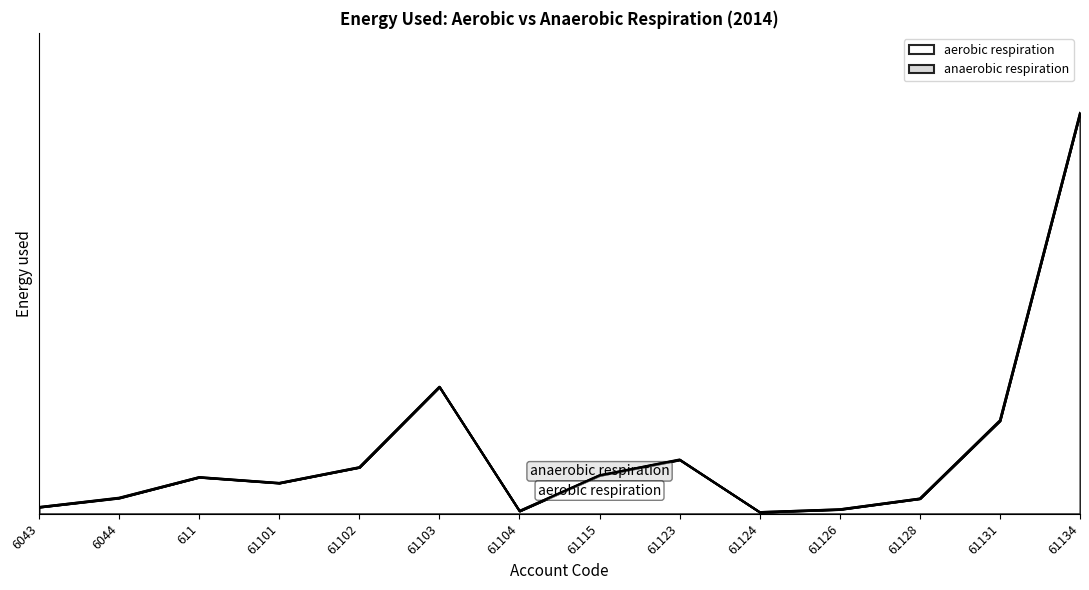

What is the label of the 8th point from the left?

61115